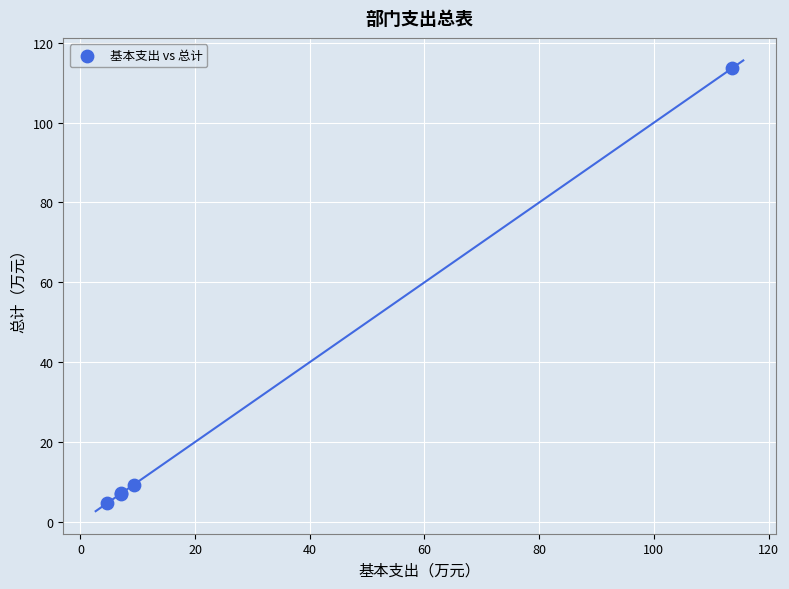

What Y value in the scatter plot is closest to 59?

9.3